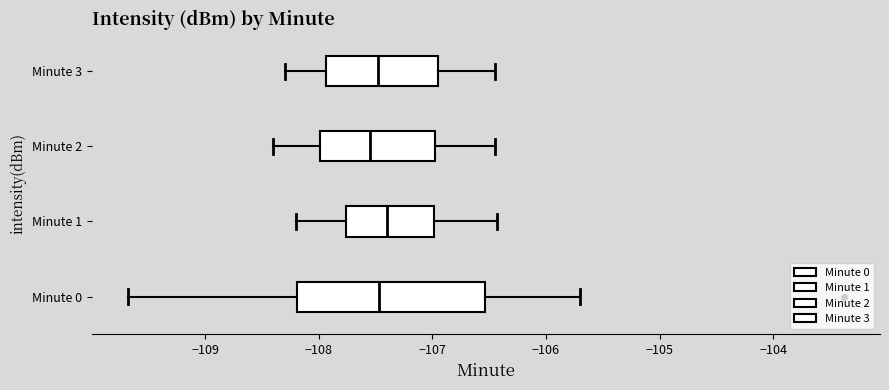

Reading bottom to top, transcribe this box plot: for each box, give where its median line is, the range the box spans, and where its two whiskers end, as read against the x-axis. The values are not printed on the chart, so give them approximately, as read against the axis.

Minute 0: median -107.5, box -108.2 to -106.5, whiskers -109.7 to -105.7
Minute 1: median -107.4, box -107.8 to -107.0, whiskers -108.2 to -106.4
Minute 2: median -107.5, box -108.0 to -107.0, whiskers -108.4 to -106.4
Minute 3: median -107.5, box -107.9 to -106.9, whiskers -108.3 to -106.4